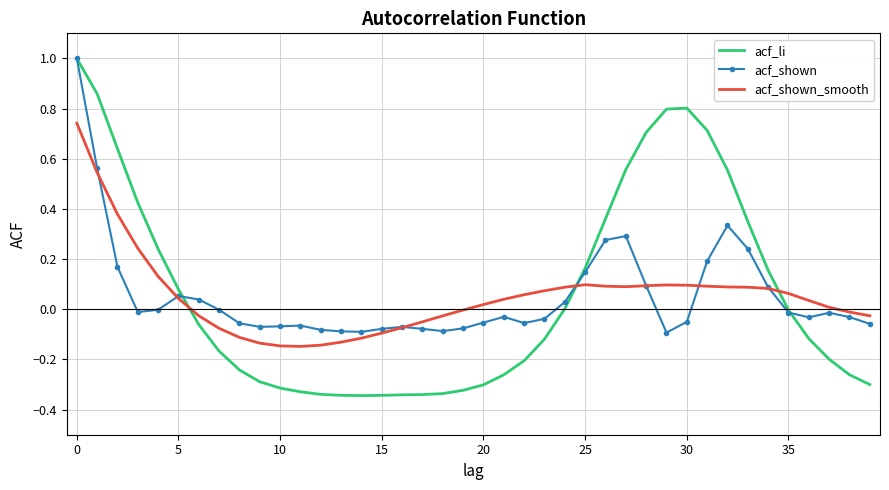

What is the maximum value for acf_li?

1.0